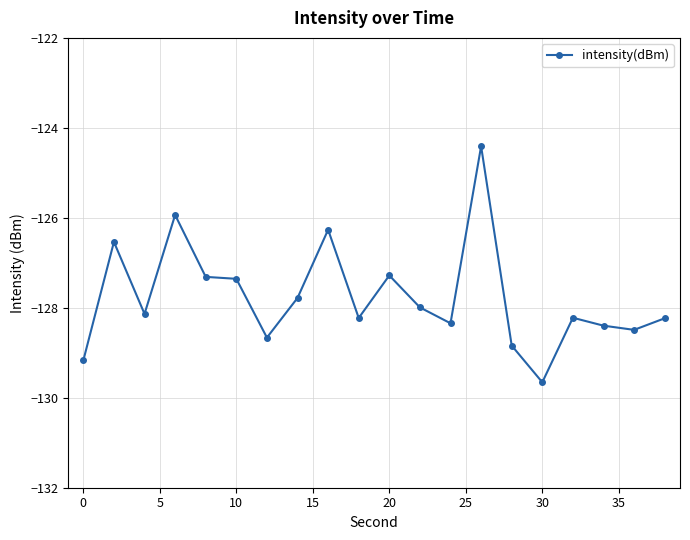

What is the minimum value shown in the chart?

-129.7